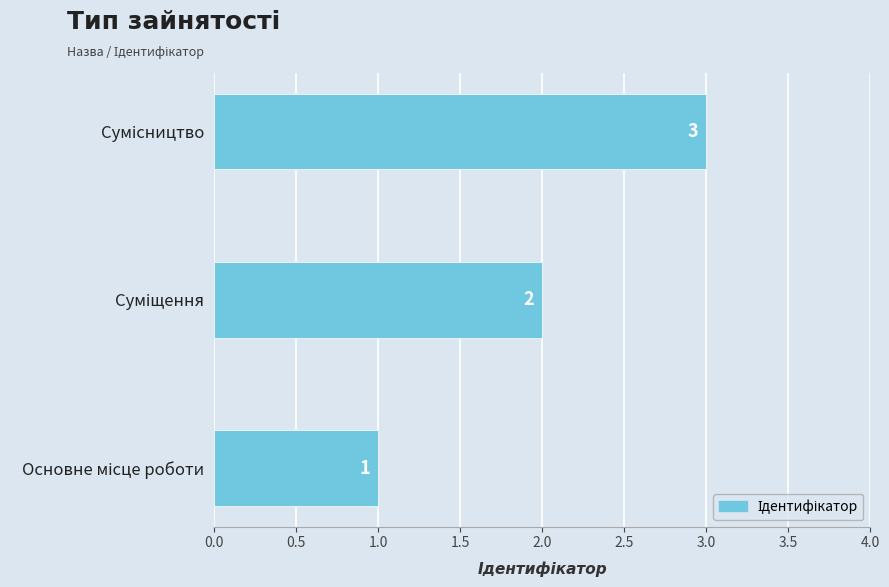

What is the maximum value shown in the chart?

3